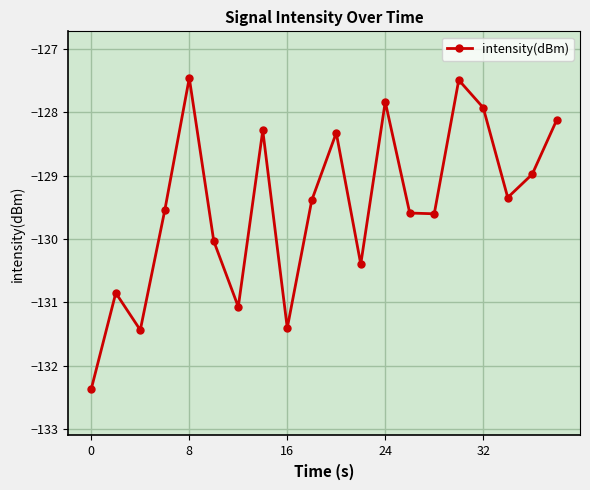

What is the average value?

-129.5